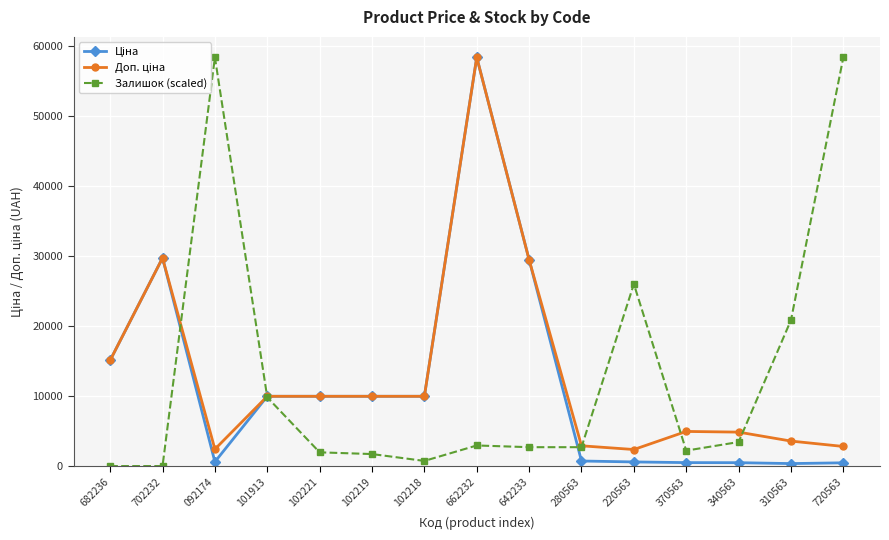

What is the value of the Залишок (scaled) point at the 8th from the left?

2945.9